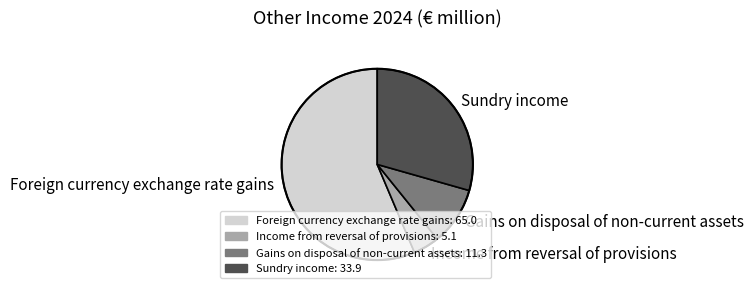

Approximately how many times larger is the value at Foreign currency exchange rate gains compared to Income from reversal of provisions?

12.7